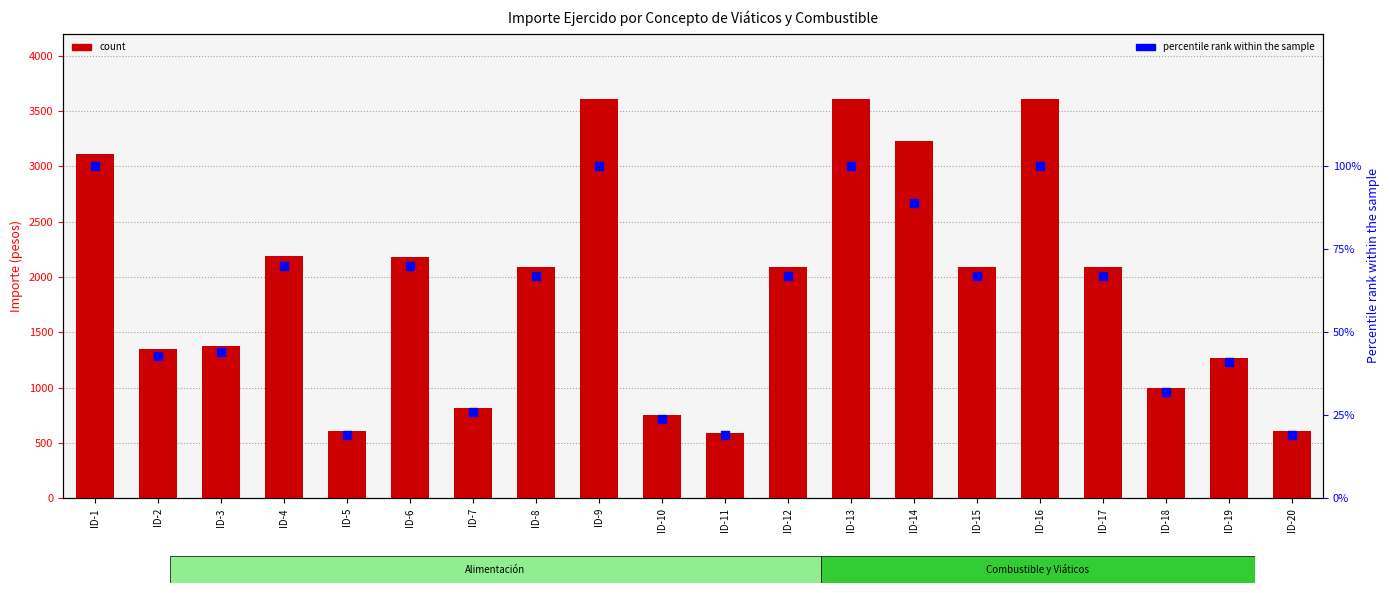

At how many categories does at least one series exceed 2334?

5